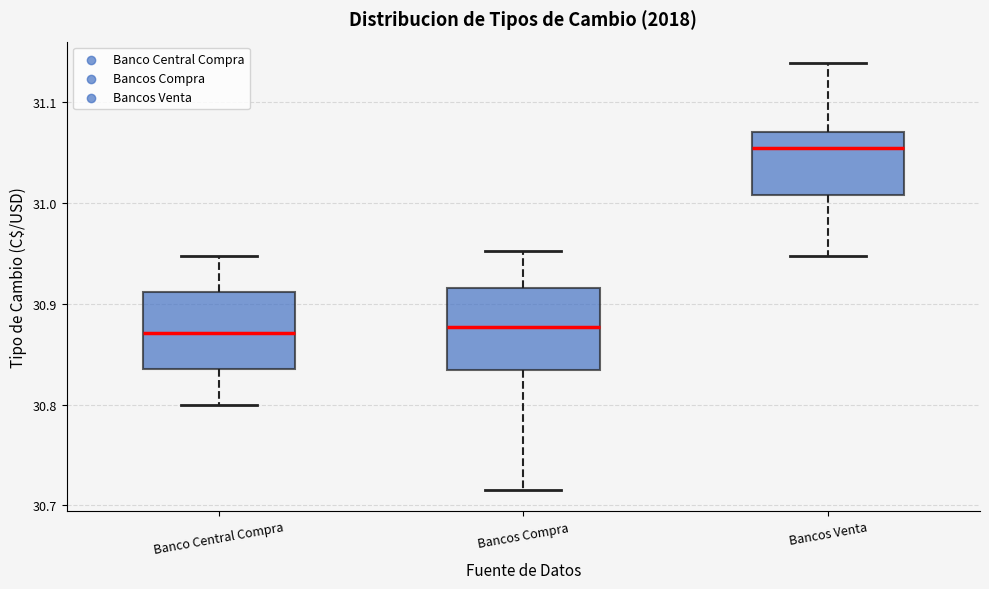

Reading left to right, transcribe this box plot: for each box, give where its median line is, the range the box spans, and where its two whiskers end, as read against the y-axis. The values are not printed on the chart, so give them approximately, as read against the axis.

Banco Central Compra: median 30.87, box 30.84 to 30.91, whiskers 30.80 to 30.95
Bancos Compra: median 30.88, box 30.83 to 30.92, whiskers 30.72 to 30.95
Bancos Venta: median 31.05, box 31.01 to 31.07, whiskers 30.95 to 31.14